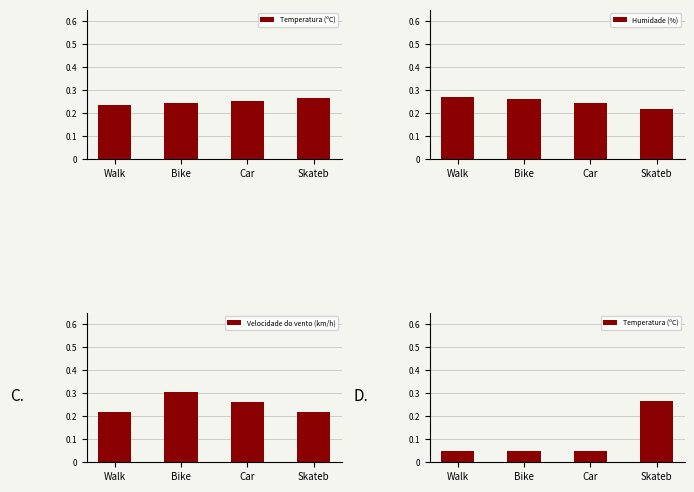

What is the lowest value of the Velocidade do vento (km/h) series?

0.2